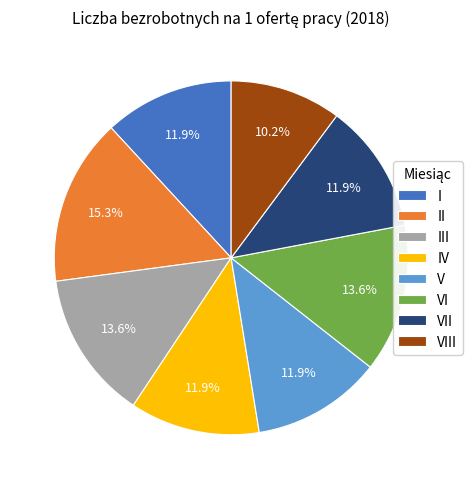

Does IV represent more than half of the total?

No